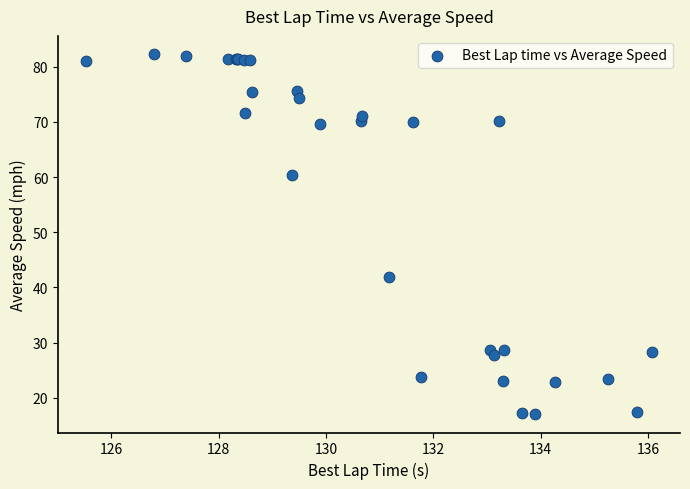

What Y value in the scatter plot is closest to 49?

41.8